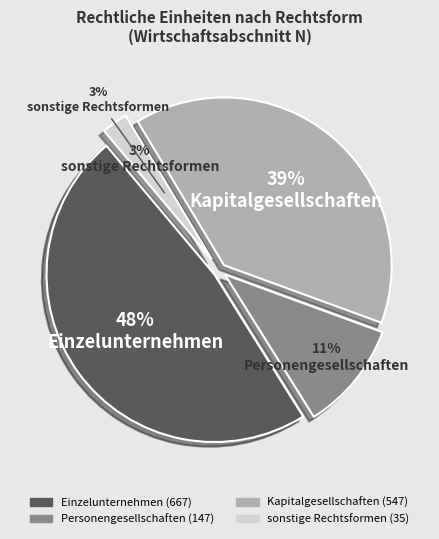

Does Einzelunternehmen account for over 50% of the chart?

No